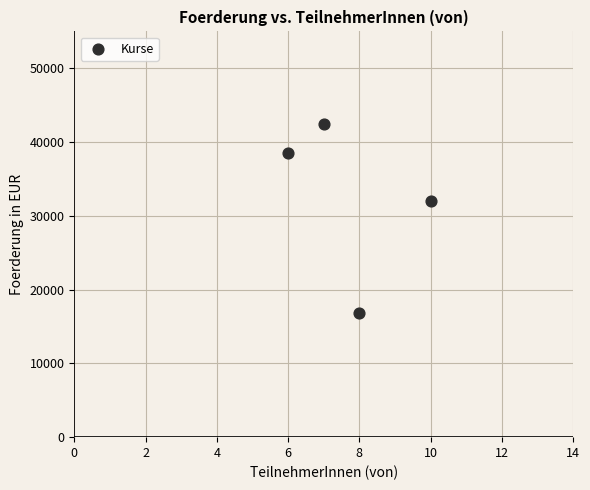

What is the range of Y values (max minus min)?

25700